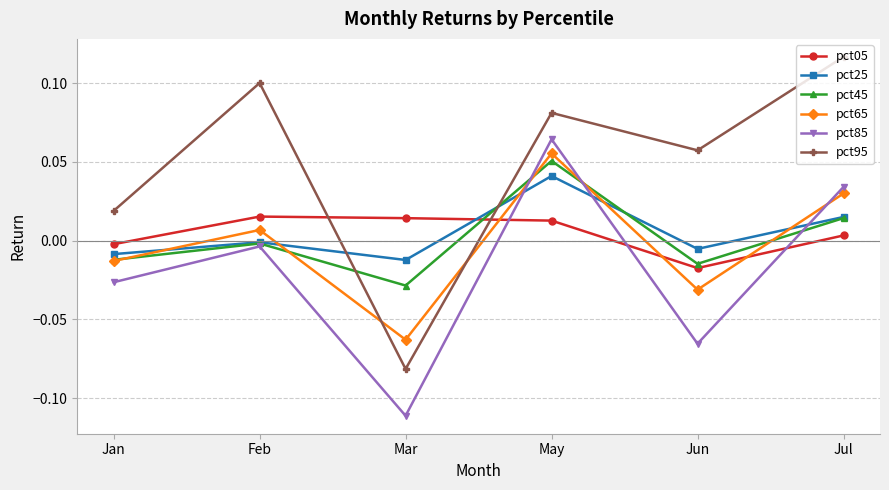

True or false: pct45 has a value of 0.0 at May.

False